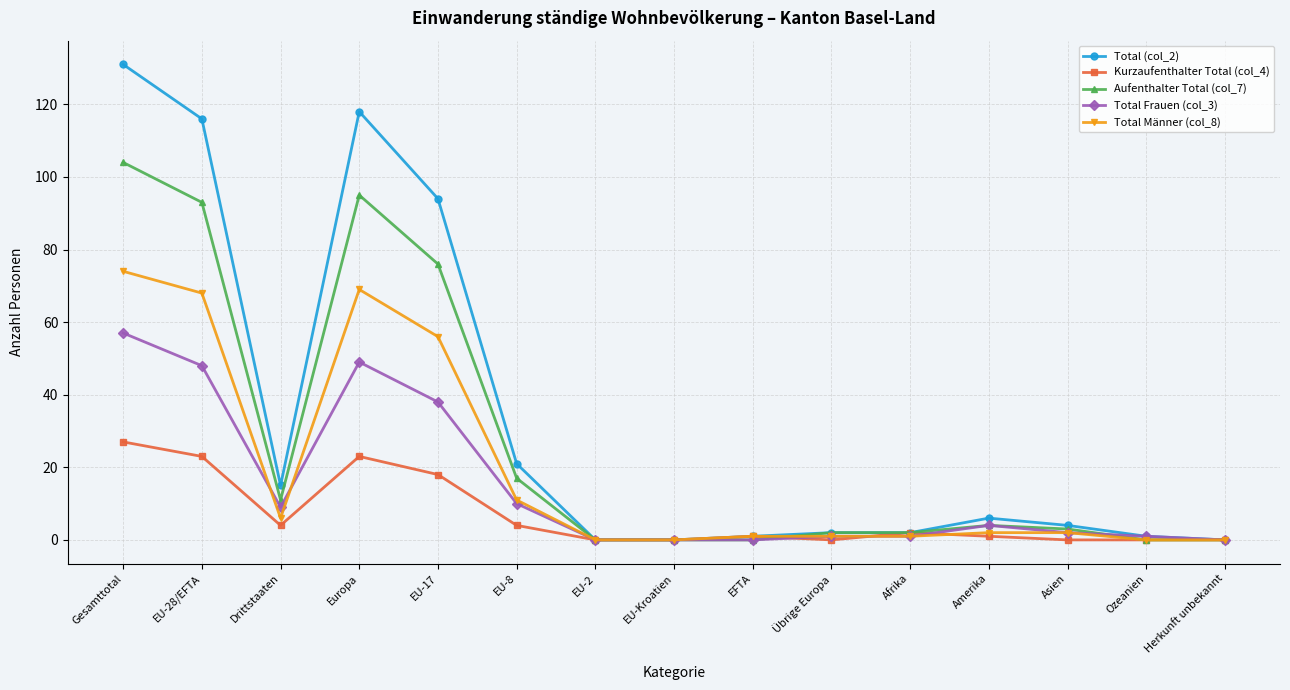

Rank the series by their maximum value, from lowest to highest.

Kurzaufenthalter Total (col_4), Total Frauen (col_3), Total Männer (col_8), Aufenthalter Total (col_7), Total (col_2)